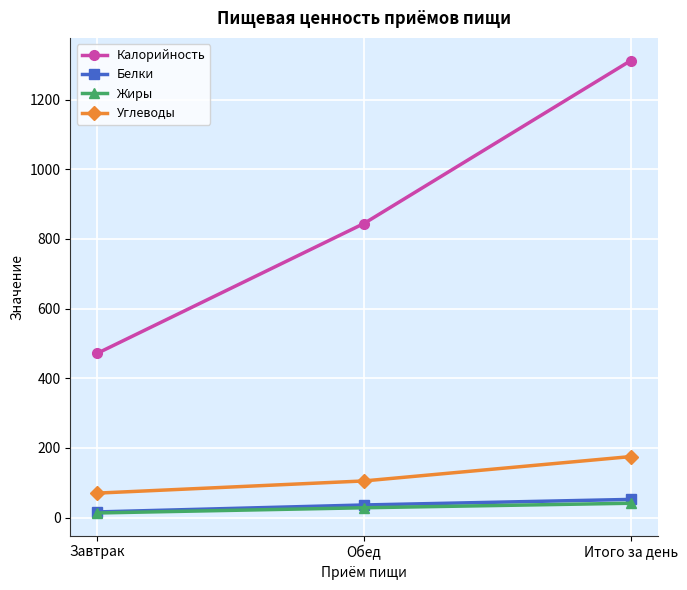

Count the number of data series in this chart.

4